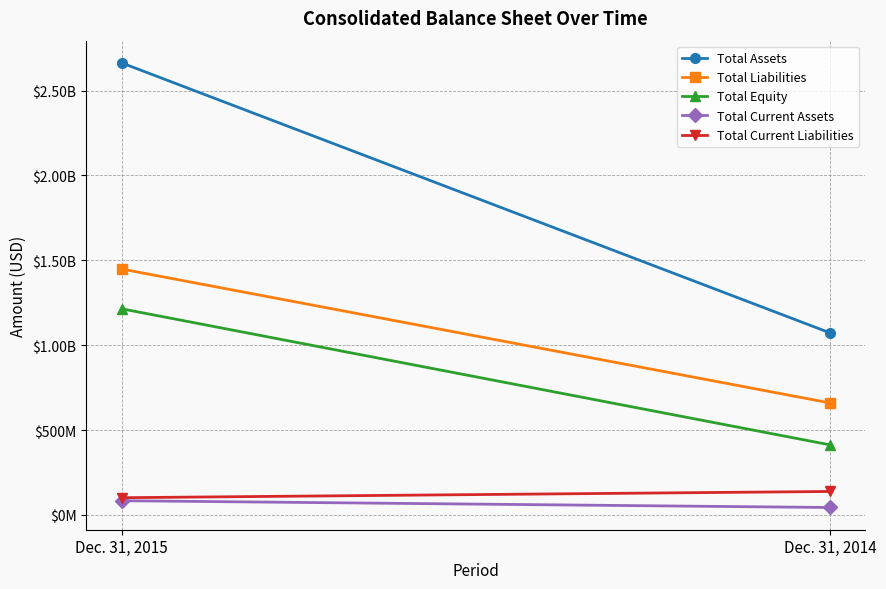

The Total Current Assets series shows 26648334 at Dec. 31, 2015. True or false?

False